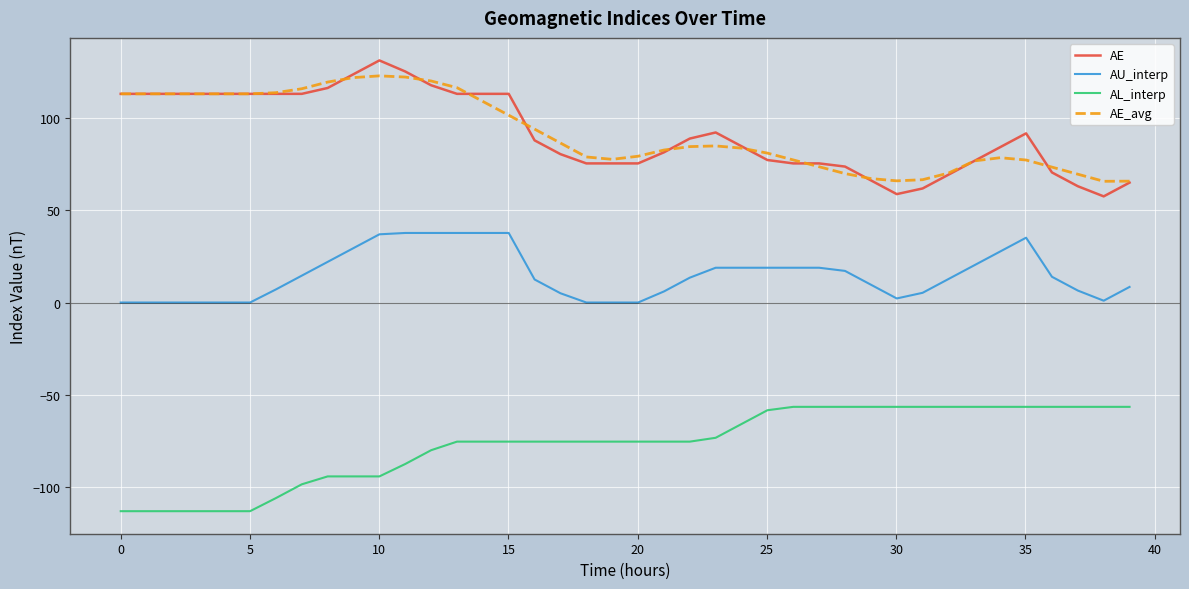

True or false: AL_interp and AU_interp cross at least once.

False